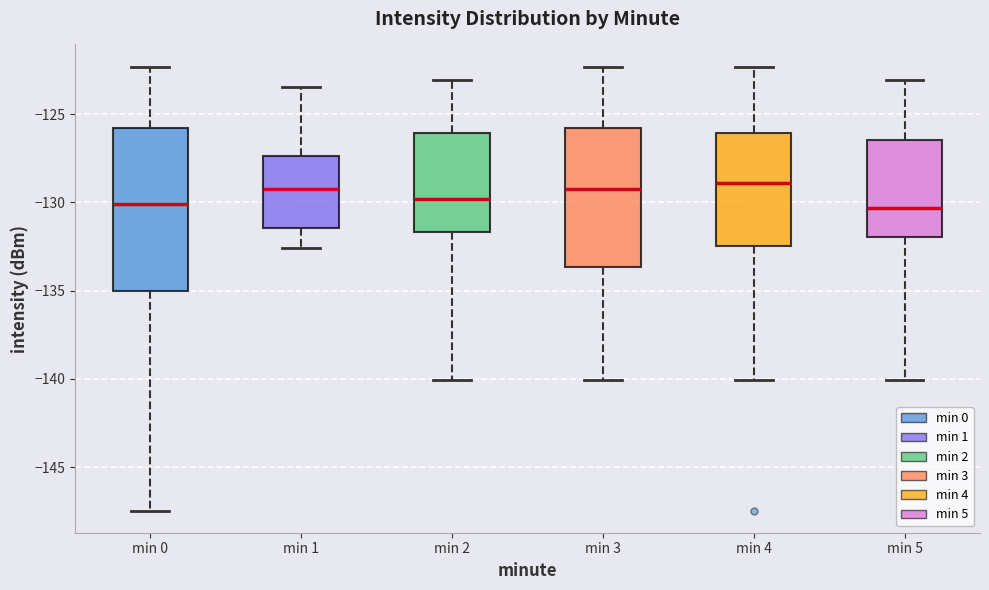

Reading left to right, transcribe this box plot: for each box, give where its median line is, the range the box spans, and where its two whiskers end, as read against the y-axis. The values are not printed on the chart, so give them approximately, as read against the axis.

min 0: median -130.0, box -135.0 to -126.0, whiskers -147.5 to -122.5
min 1: median -129.0, box -131.5 to -127.5, whiskers -132.5 to -123.5
min 2: median -130.0, box -131.5 to -126.0, whiskers -140.0 to -123.0
min 3: median -129.0, box -133.5 to -126.0, whiskers -140.0 to -122.5
min 4: median -129.0, box -132.5 to -126.0, whiskers -140.0 to -122.5
min 5: median -130.5, box -132.0 to -126.5, whiskers -140.0 to -123.0